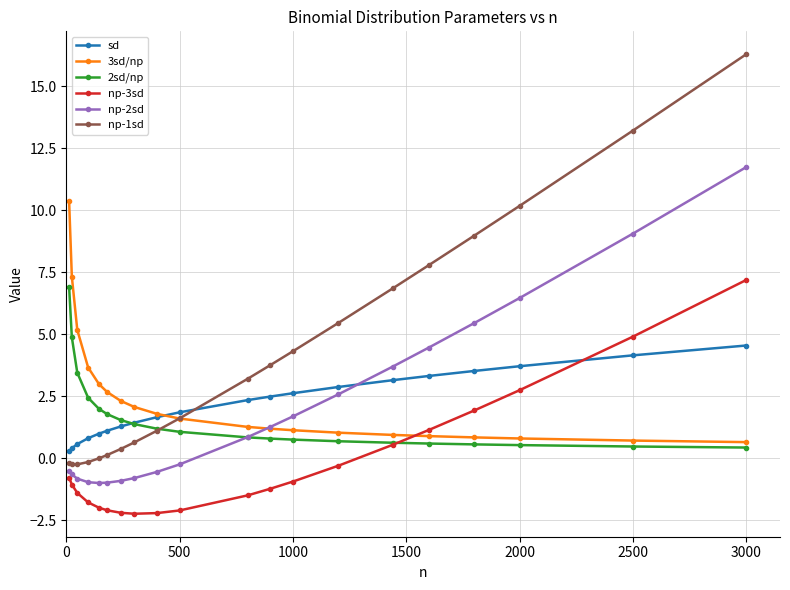

Which series has the largest total across all categories?

np-1sd